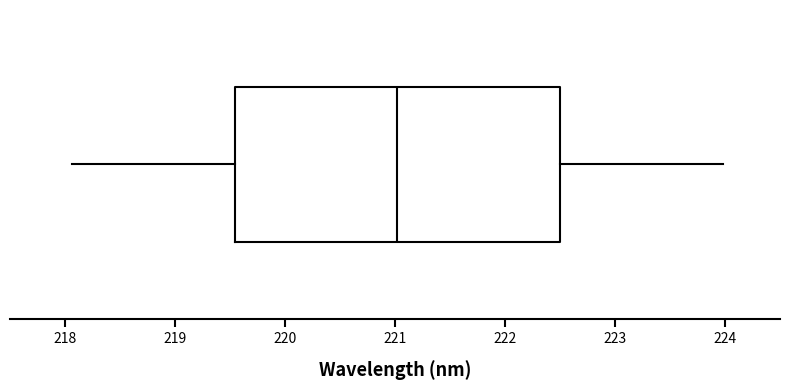

Read this box plot against the x-axis: the position of the median line, the range covered by the box, and the ends of both whiskers. The values are not printed on the chart, so give them approximately, as read against the axis.

median 221.0, box 219.5 to 222.5, whiskers 218.1 to 224.0